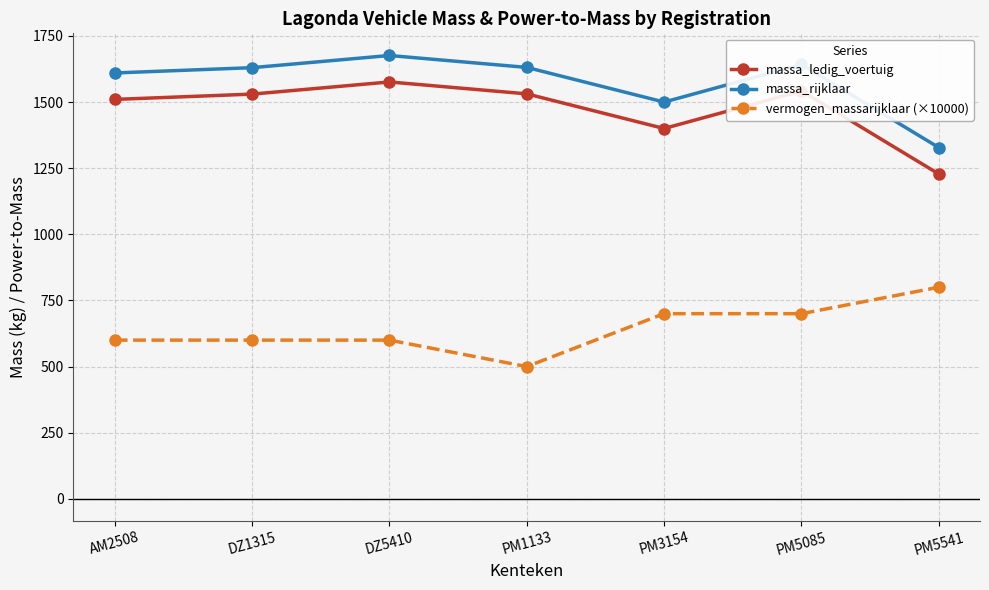

How many series are shown in this chart?

3